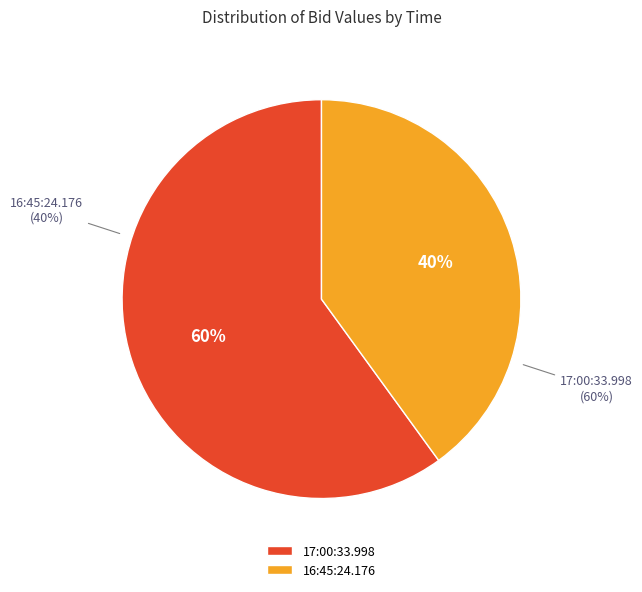

How many slices are in this pie chart?

2